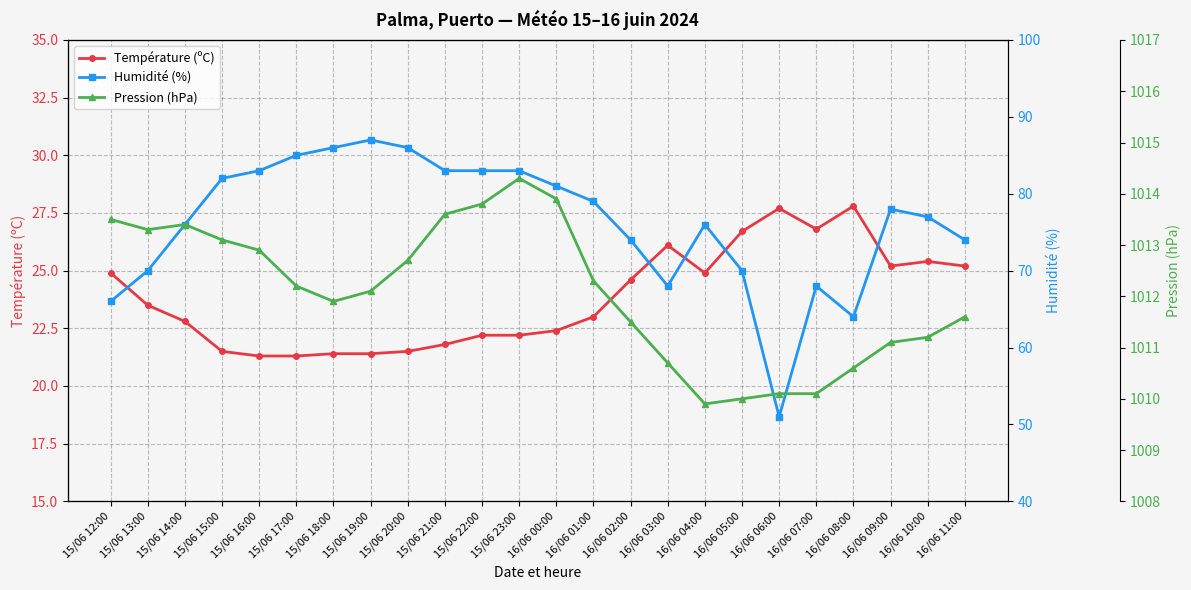

Which series has the largest total across all categories?

Pression (hPa)